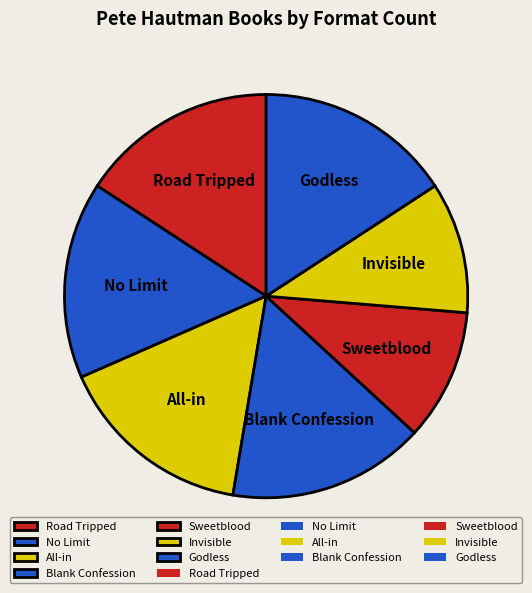

True or false: Road Tripped accounts for 16% of the total.

True